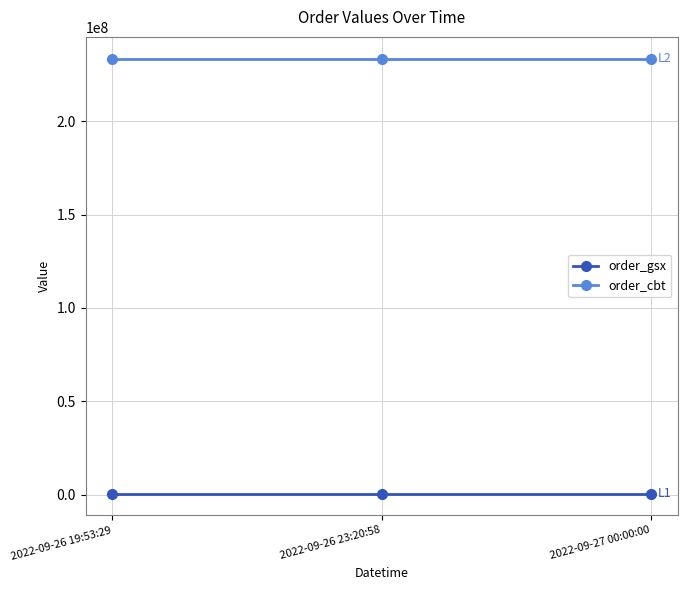

What is the maximum value shown in the chart?

233648752